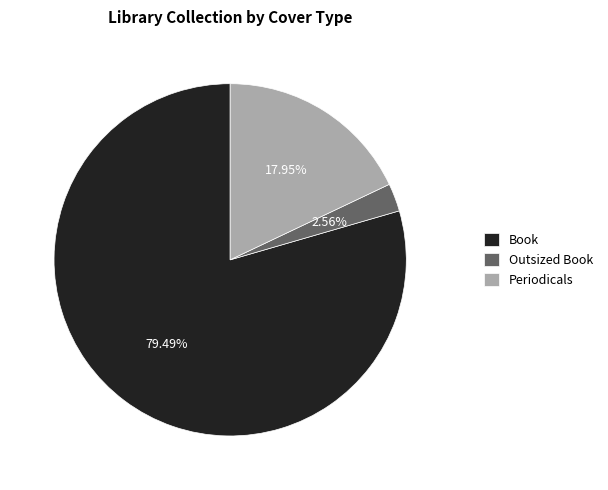

How many slices are in this pie chart?

3